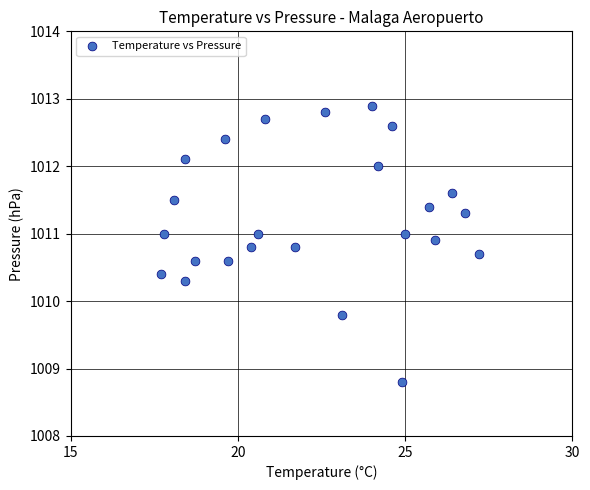

What Y value in the scatter plot is closest to 1010?

1009.8